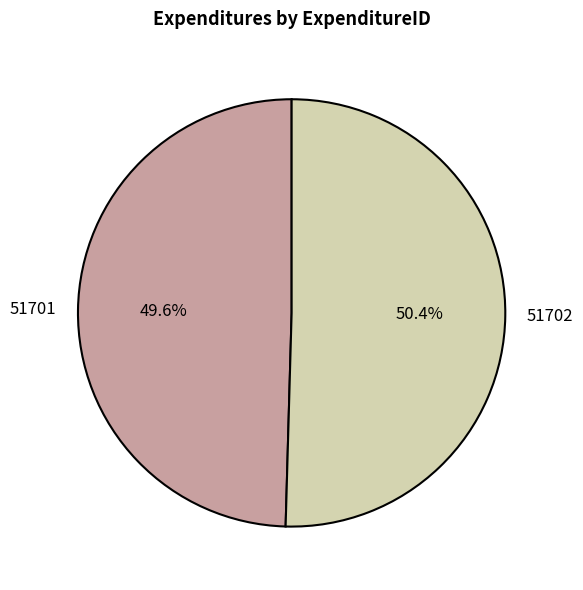

Does any single category account for the majority?

Yes